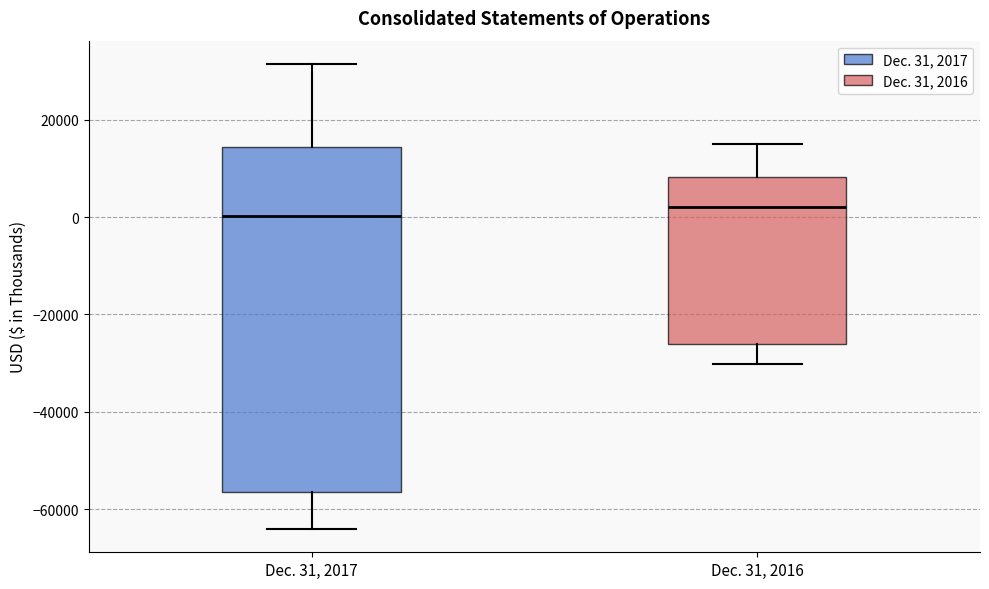

Reading left to right, read every box against the y-axis: the position of its median line, the range the box covers, and the ends of its whiskers. The values are not printed on the chart, so give them approximately, as read against the axis.

Dec. 31, 2017: median 0, box -56000 to 14000, whiskers -64000 to 32000
Dec. 31, 2016: median 2000, box -26000 to 8000, whiskers -30000 to 14000